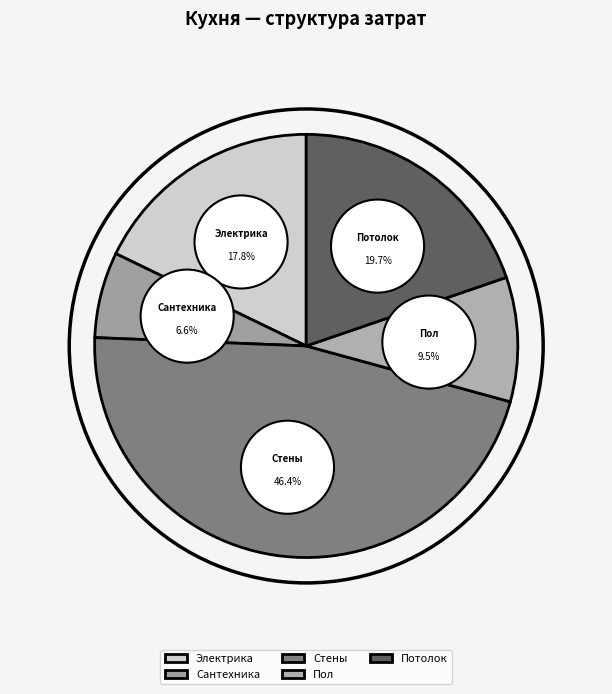

To the nearest percent, what portion does Стены represent?

46%